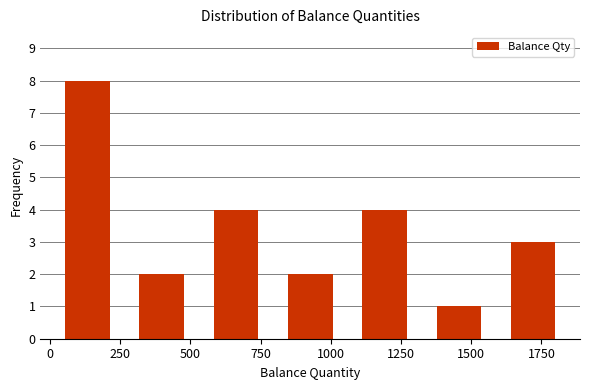

Reading left to right, list every bar in this chart as the range it spans on the x-axis followed by its height. Neither the bar edges nor the heights are printed on the chart, so give them approximately, as read against the axes.

0 to 250: 8
250 to 550: 2
550 to 800: 4
800 to 1050: 2
1050 to 1300: 4
1300 to 1600: 1
1600 to 1850: 3